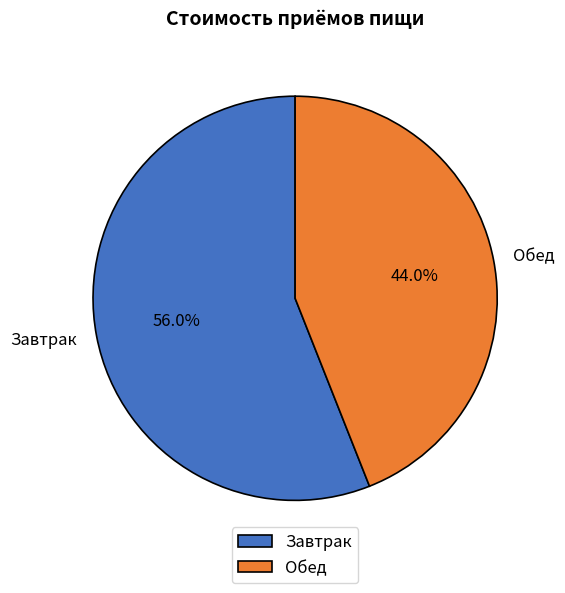

To the nearest percent, what is the difference between the Завтрак and Обед slice percentages?

12%